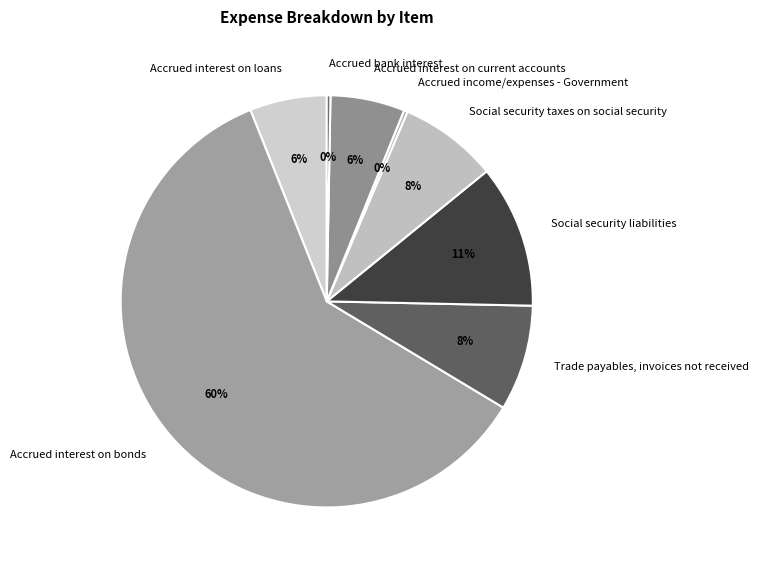

Is the sum of Accrued interest on bonds and Trade payables, invoices not received greater than half?

Yes